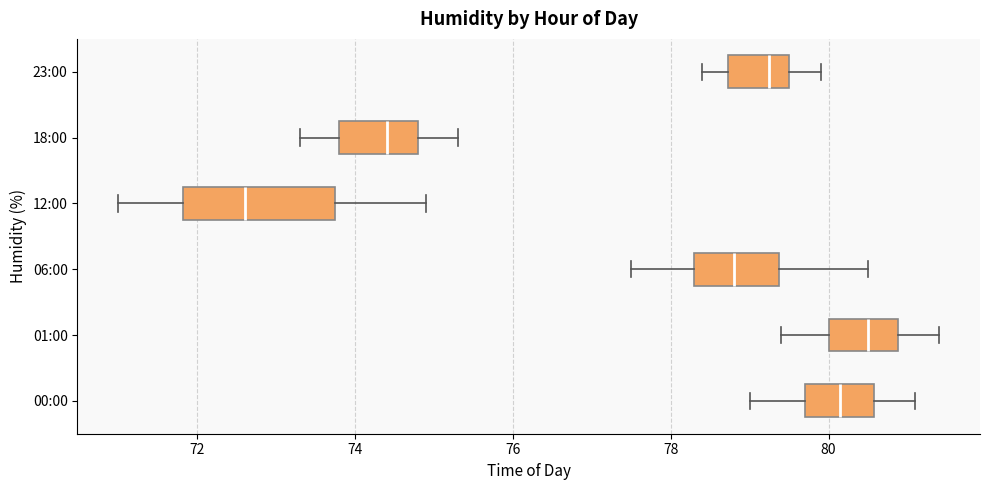

Where is the right edge of the box for 00:00 on the x-axis? The values are not printed on the chart, so give them approximately, as read against the axis.

80.6